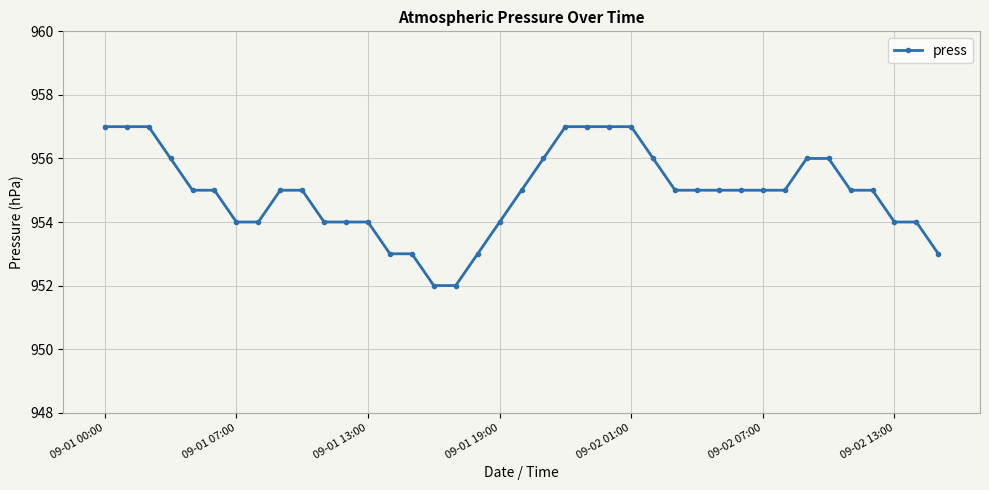

What is the minimum value shown in the chart?

952